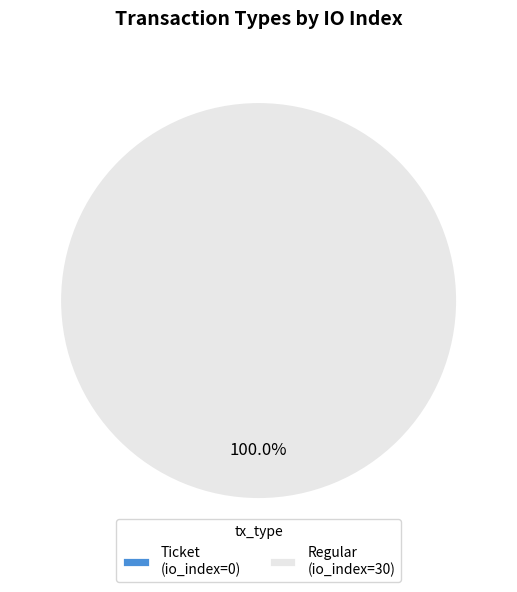

Which category has the biggest portion of the pie?

Regular (io_index=30)